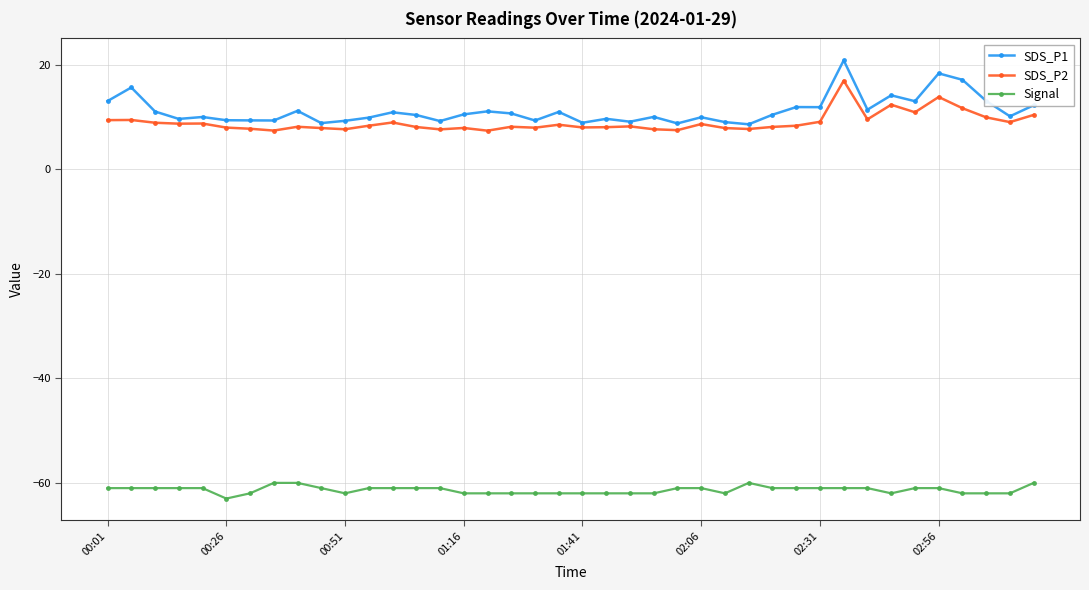

What is the greatest value displayed?

20.9